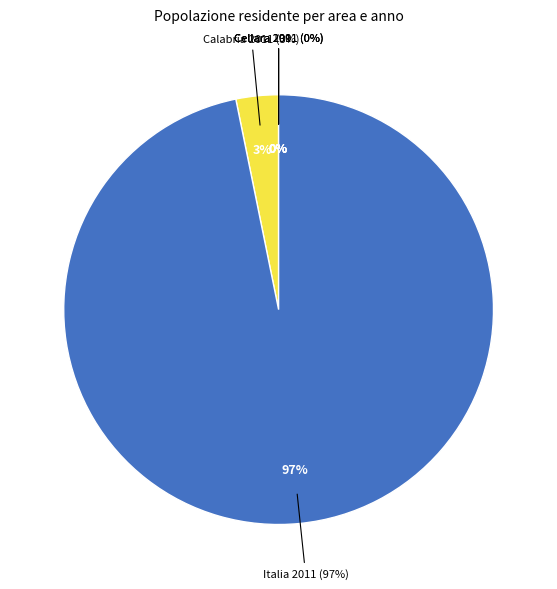

Approximately how many times larger is the value at Calabria 2011 compared to Cellara 2001?

3724.4